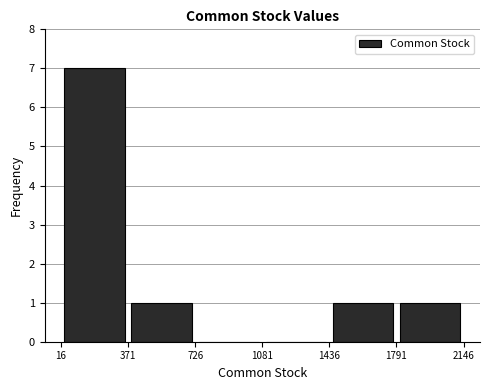

What is the height of the bar covering 371 to 726 on the x-axis? The values are not printed on the chart, so give them approximately, as read against the axis.

1